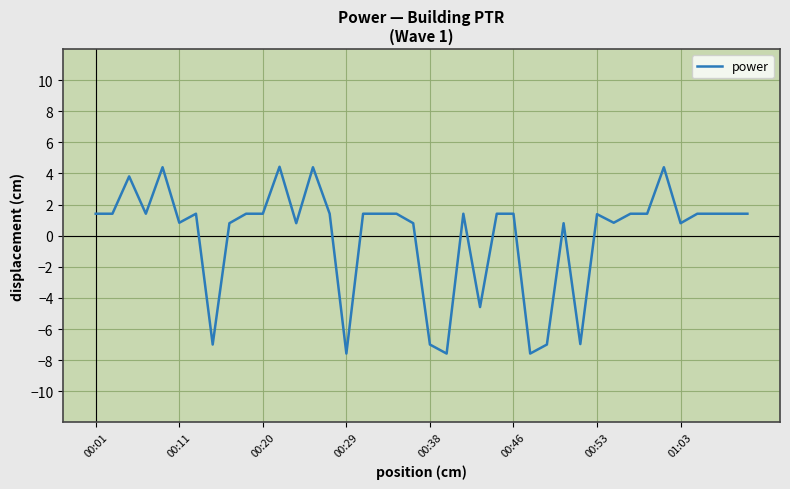

What is the greatest value displayed?

4.4